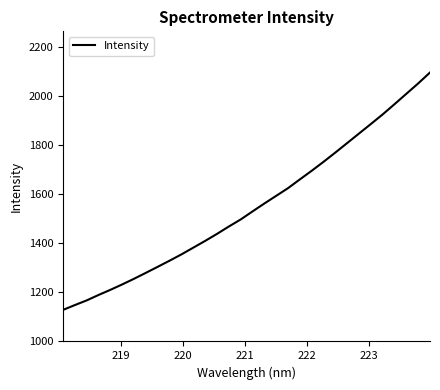

How many values are below 1529?

16